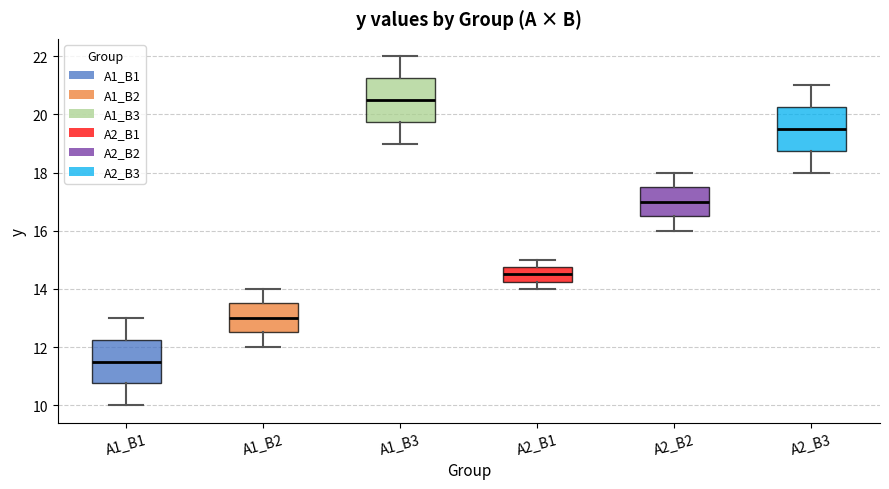

Where does the lower whisker of the box for A2_B1 end on the y-axis? The values are not printed on the chart, so give them approximately, as read against the axis.

14.0